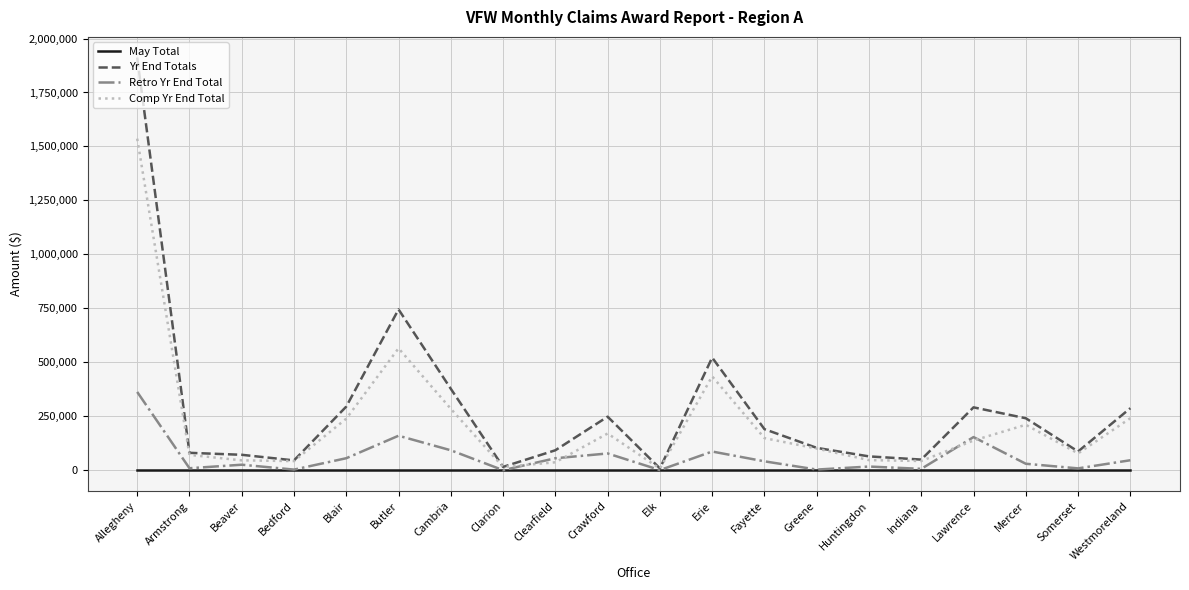

Which series has the widest spread of values?

Yr End Totals